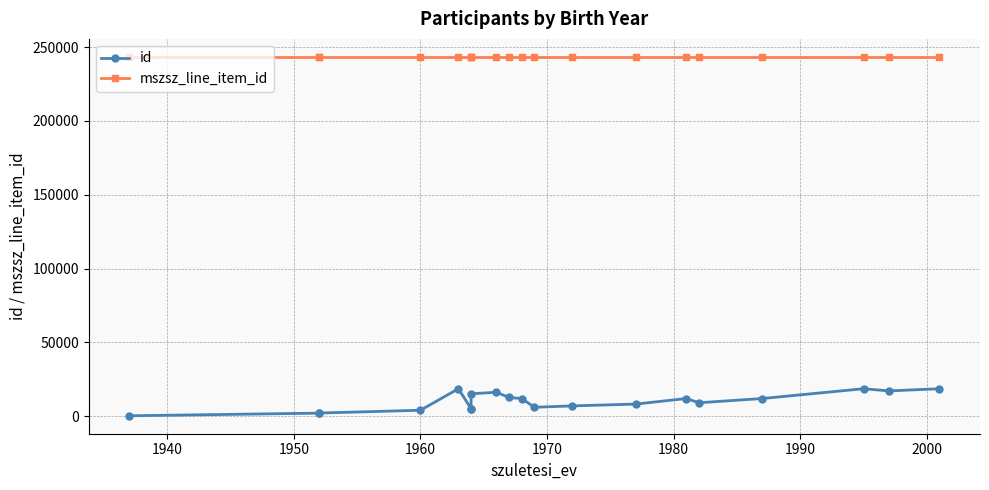

Is it true that mszsz_line_item_id equals 243372 at 1940?

True